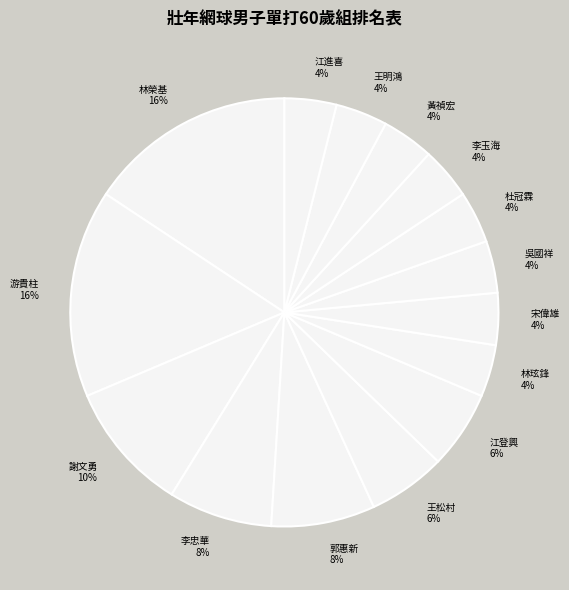

Is it true that 郭惠新 is 19% of the pie?

False